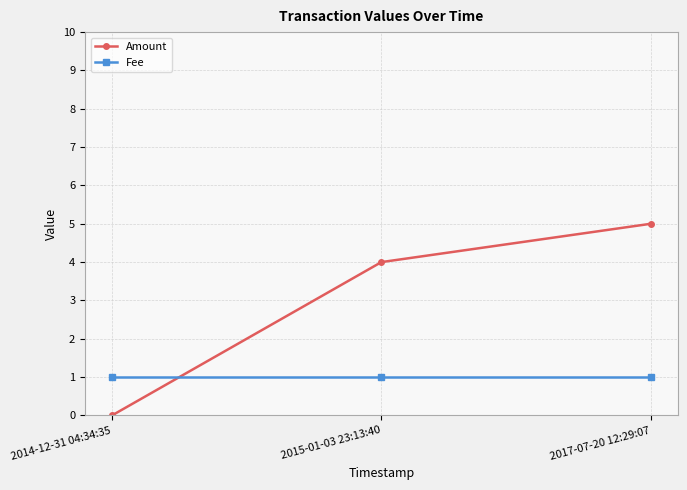

What is the greatest value displayed?

5